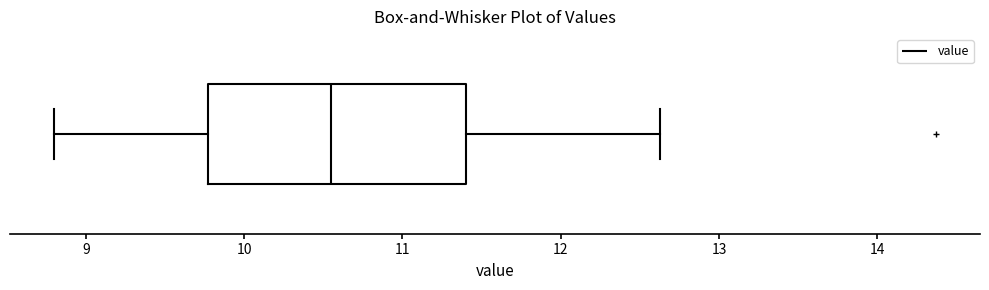

Transcribe this box plot: give where the median line is, the range the box spans, and where the two whiskers end, as read against the x-axis. The values are not printed on the chart, so give them approximately, as read against the axis.

median 10.6, box 9.8 to 11.4, whiskers 8.8 to 12.6